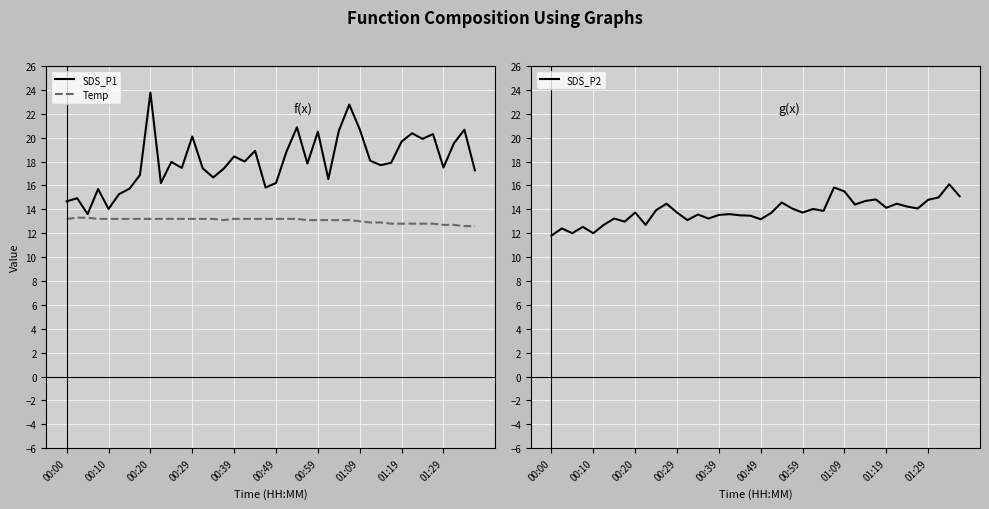

What is the greatest value displayed?

23.8